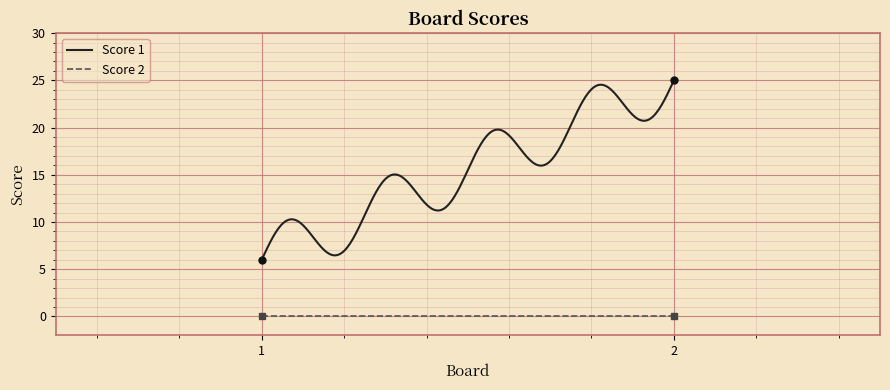

Which series has the largest total across all categories?

Score 1